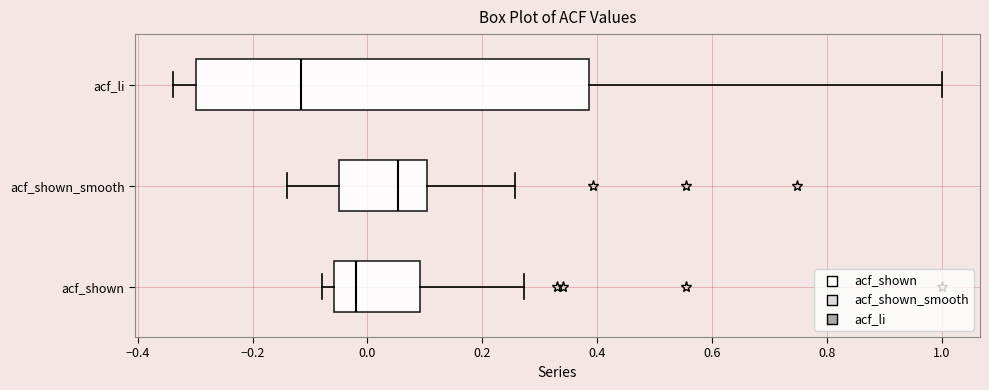

Reading bottom to top, read every box against the x-axis: the position of its median line, the range the box covers, and the ends of its whiskers. The values are not printed on the chart, so give them approximately, as read against the axis.

acf_shown: median -0.02, box -0.06 to 0.10, whiskers -0.08 to 0.28
acf_shown_smooth: median 0.06, box -0.04 to 0.10, whiskers -0.14 to 0.26
acf_li: median -0.12, box -0.30 to 0.38, whiskers -0.34 to 1.00